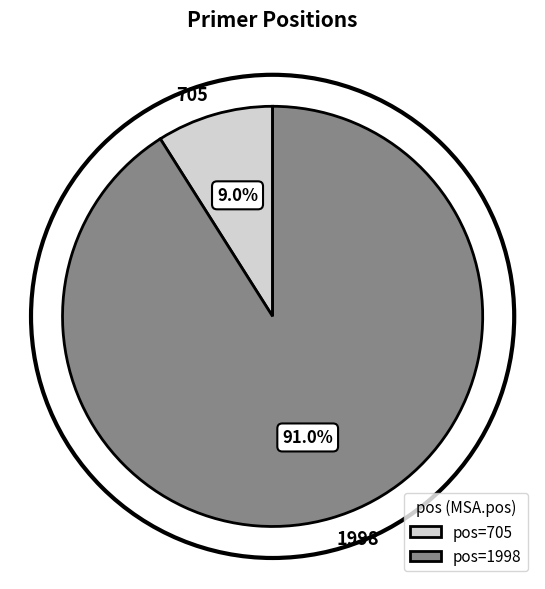

Combined, do pos=705 and pos=1998 account for over 50%?

Yes